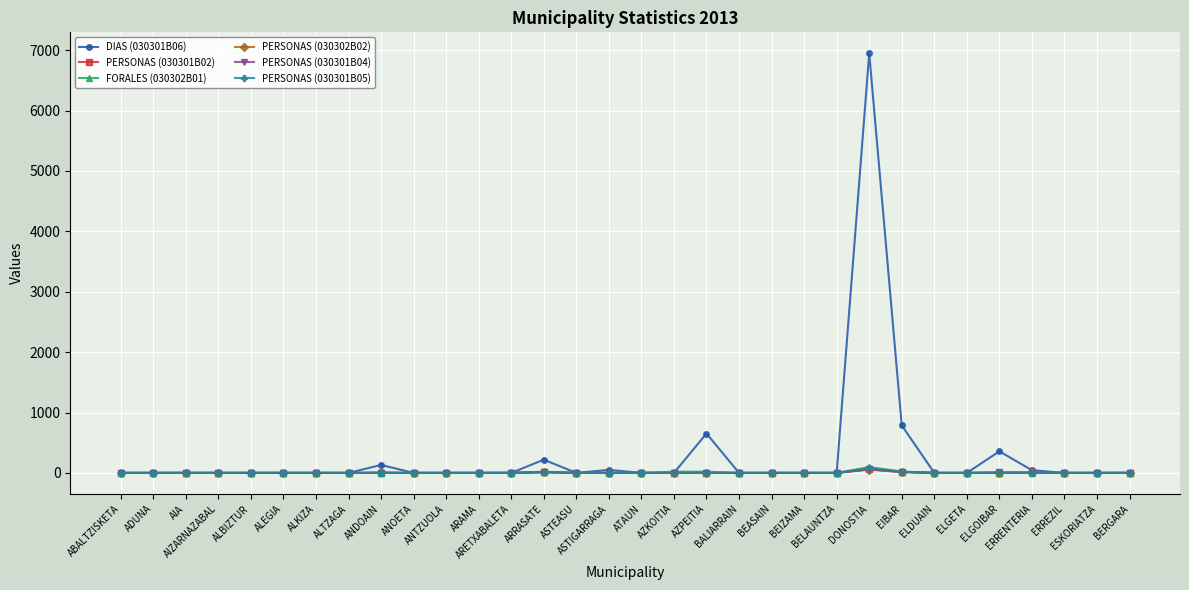

Which series has the largest total across all categories?

DIAS (030301B06)